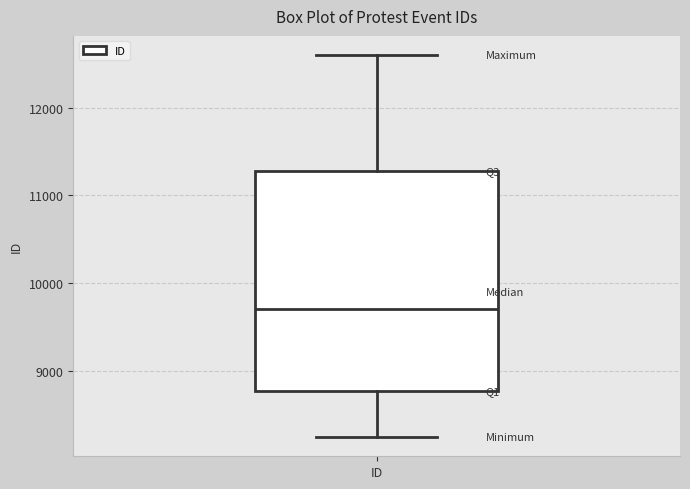

Read this box plot against the y-axis: the position of the median line, the range covered by the box, and the ends of both whiskers. The values are not printed on the chart, so give them approximately, as read against the axis.

median 9700, box 8800 to 11300, whiskers 8200 to 12600